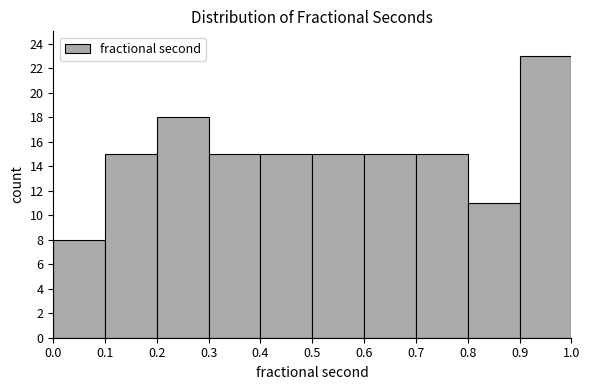

Reading left to right, transcribe this chart: for each bar, give the range it covers on the x-axis and its height. The values are not printed on the chart, so give them approximately, as read against the axis.

0.0 to 0.1: 8
0.1 to 0.2: 15
0.2 to 0.3: 18
0.3 to 0.4: 15
0.4 to 0.5: 15
0.5 to 0.6: 15
0.6 to 0.7: 15
0.7 to 0.8: 15
0.8 to 0.9: 11
0.9 to 1.0: 23